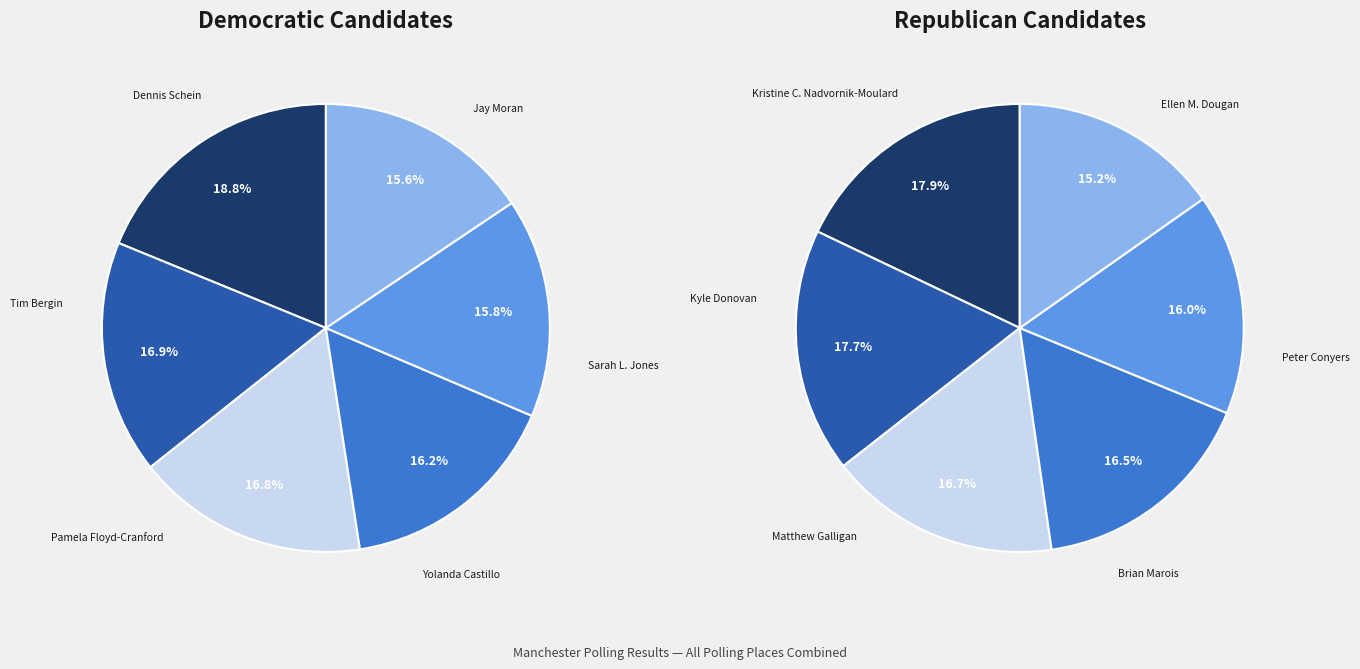

True or false: 4 accounts for 16% of the total.

True